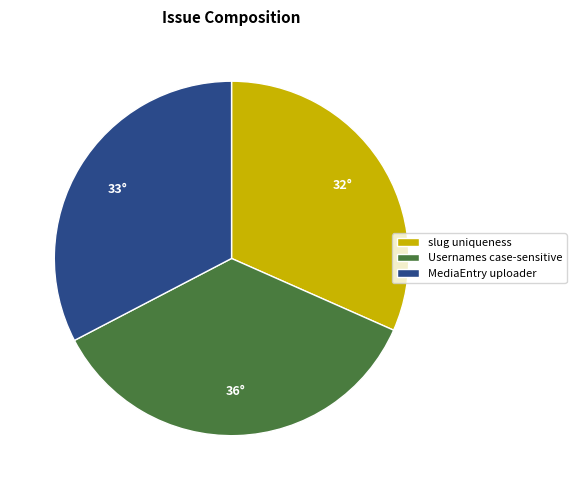

Do MediaEntry uploader and slug uniqueness together represent more than half of the pie?

Yes